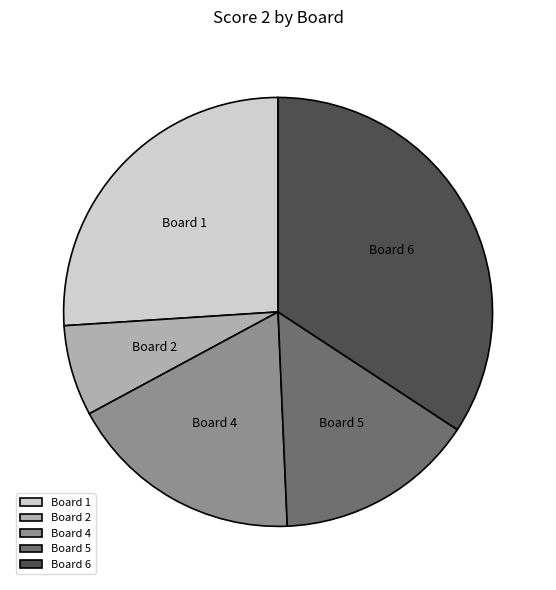

Is it true that Board 1 is 13% of the pie?

False